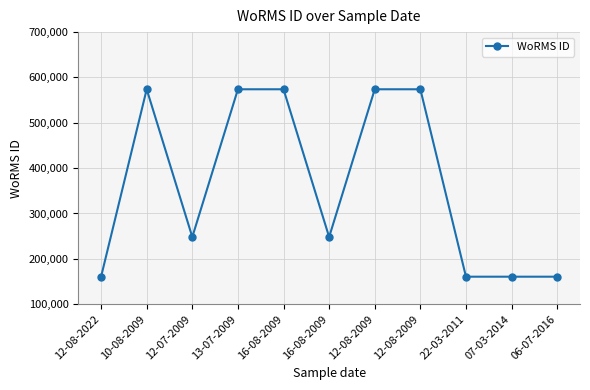

How many lines are shown in the chart?

1